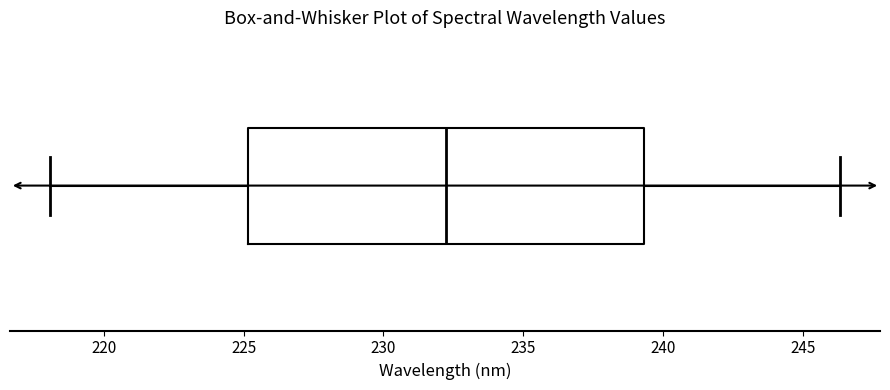

Transcribe this box plot: give where the median line is, the range the box spans, and where the two whiskers end, as read against the x-axis. The values are not printed on the chart, so give them approximately, as read against the axis.

median 232.5, box 225.0 to 239.5, whiskers 218.0 to 246.5